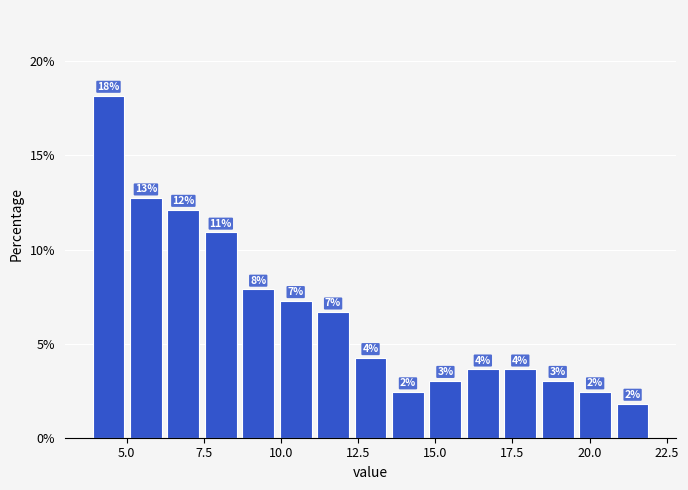

Around what value on the x-axis is the tallest bar? Give the approximate position of its centre, as read against the axis.

4.5